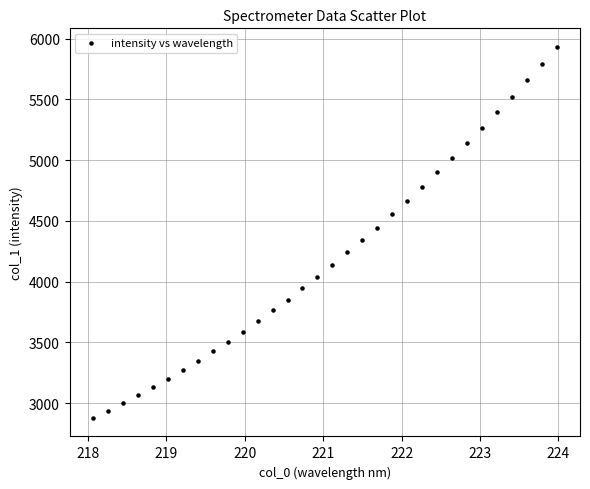

What is the range of X values (max minus min)?

5.9